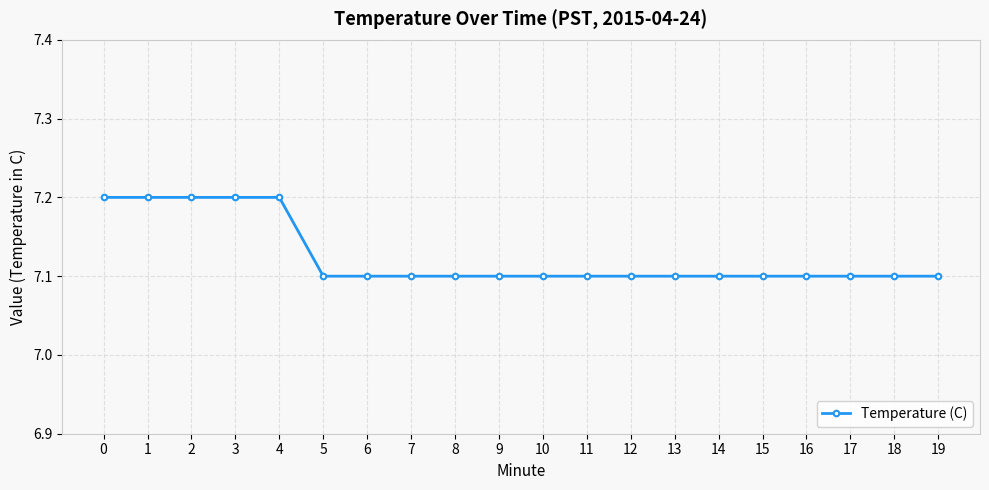

Approximately how many times larger is the value at 13 compared to 5?

1.0